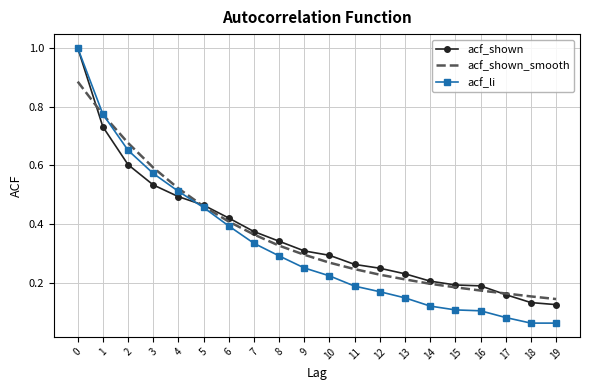

Between which two adjacent categories do acf_shown and acf_shown_smooth first intersect?

0 and 1